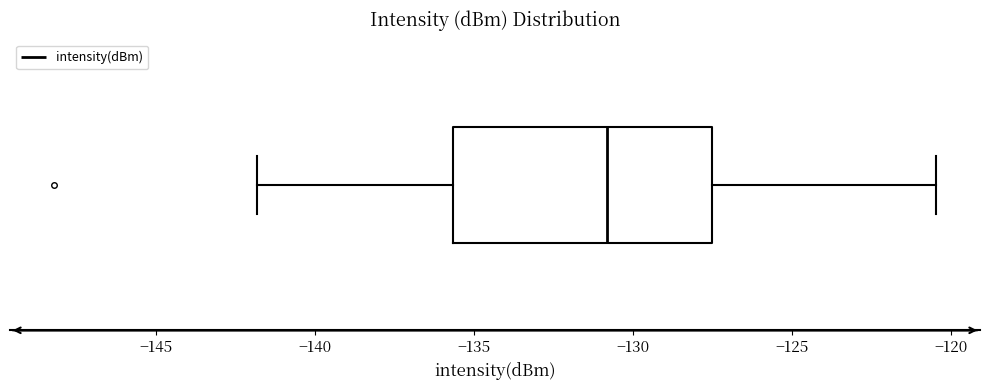

Where does the left whisker of the box end on the x-axis? The values are not printed on the chart, so give them approximately, as read against the axis.

-142.0